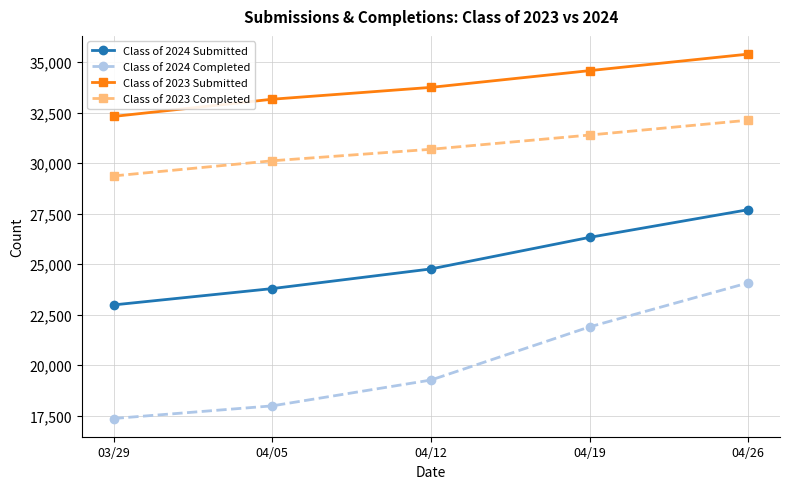

Reading left to right, what are all the values shown in this chart?

Class of 2024 Submitted: 22976	23784	24757	26320	27690
Class of 2024 Completed: 17353	17979	19257	21889	24070
Class of 2023 Submitted: 32306	33158	33744	34573	35391
Class of 2023 Completed: 29361	30111	30680	31385	32120